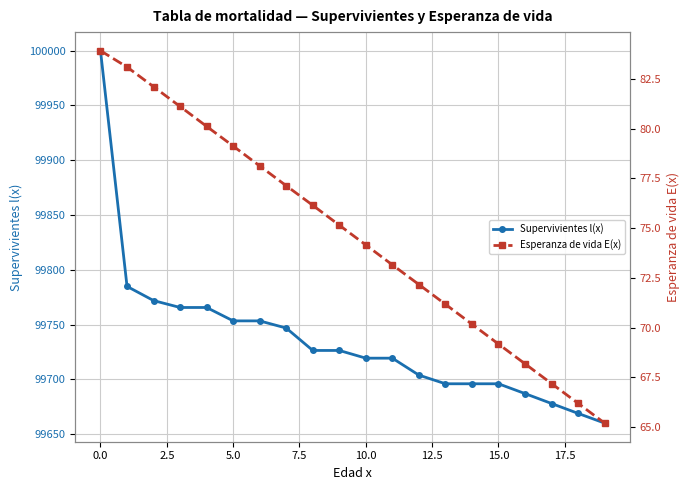

The Supervivientes l(x) series shows 46340.0 at 10.0. True or false?

False